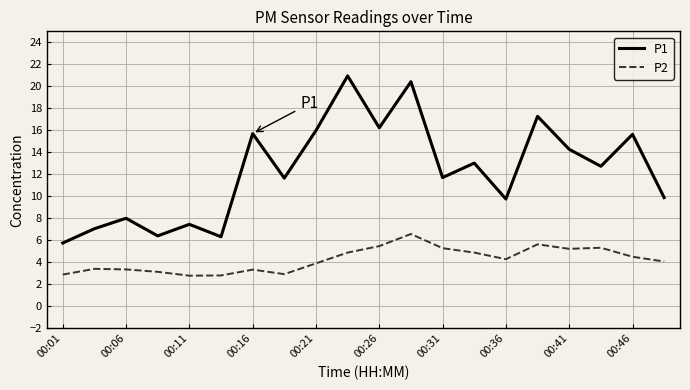

Is this an area chart (filled region under the line)?

No